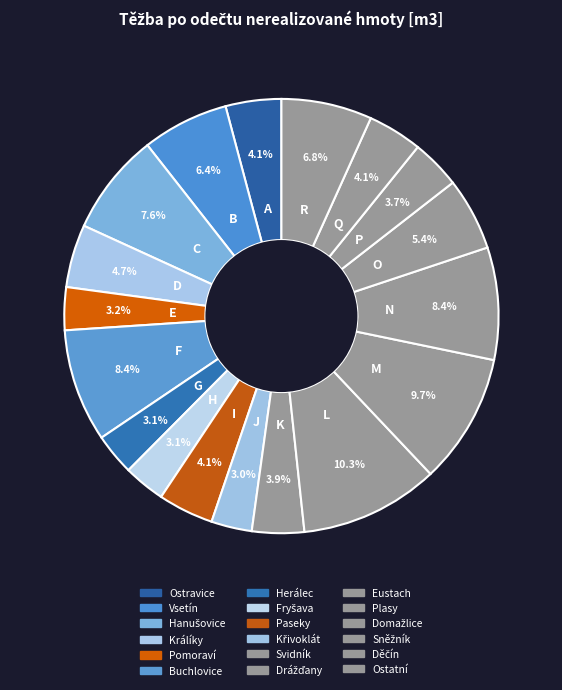

Count the number of slices in the pie.

18